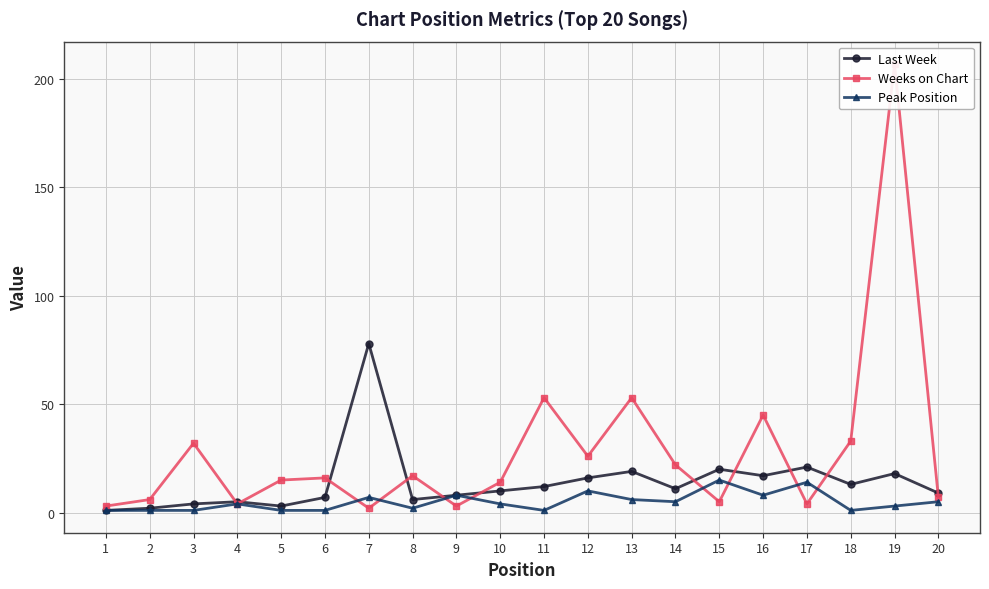

Is it true that Last Week equals 13 at 18?

True